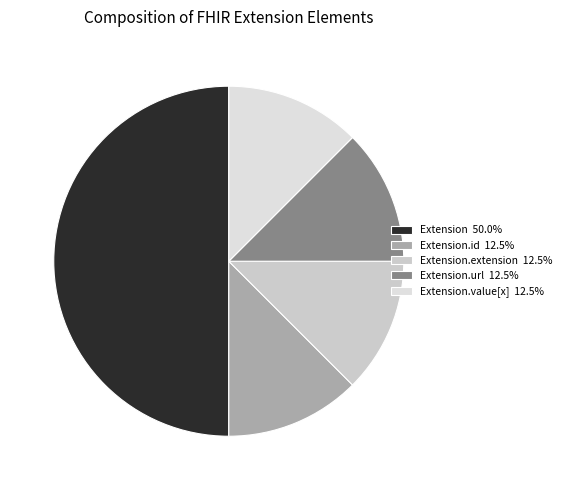

How many segments does this pie chart have?

5